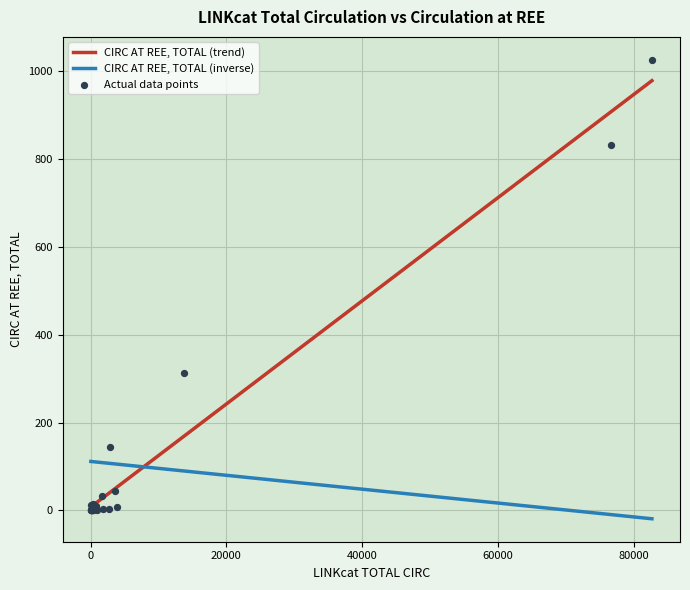

Which series has the largest total across all categories?

CIRC AT REE, TOTAL (trend)